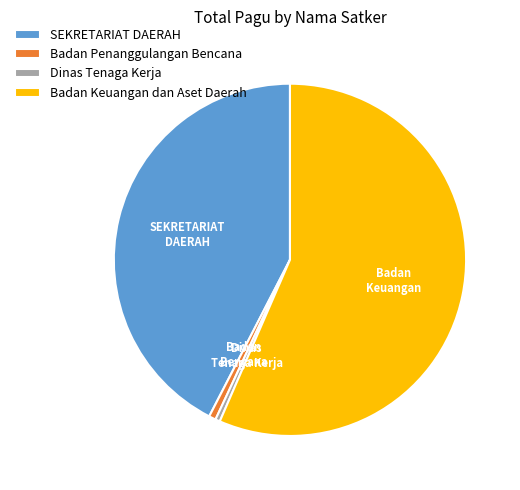

How many slices are in this pie chart?

4